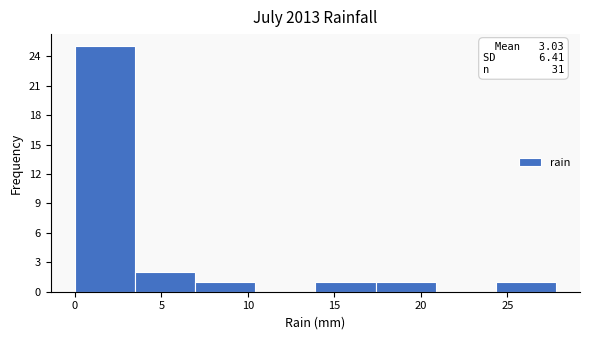

Over which range of the x-axis is the bar tallest?

0.0 to 3.5